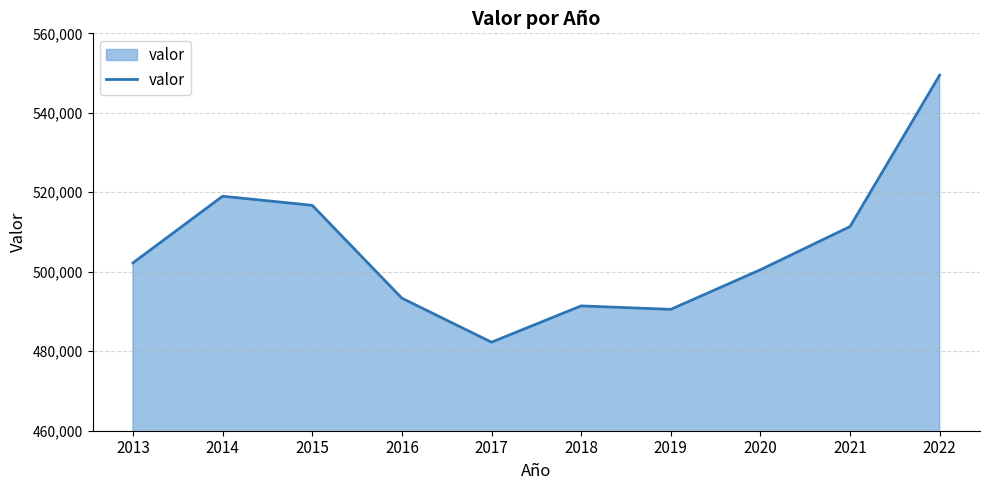

List the labels in order of value, largest first.

2022, 2014, 2015, 2021, 2013, 2020, 2016, 2018, 2019, 2017